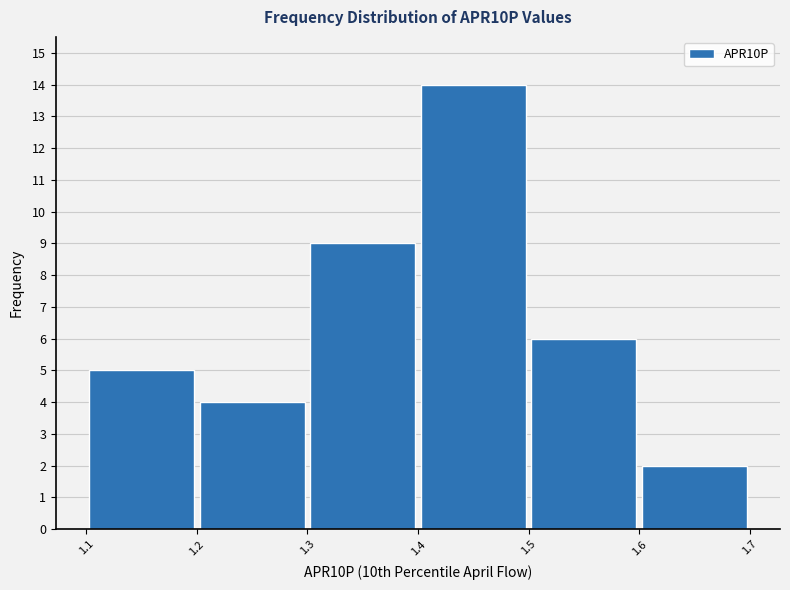

Reading left to right, list every bar in this chart as the range it spans on the x-axis followed by its height. The values are not printed on the chart, so give them approximately, as read against the axis.

1.1 to 1.2: 5
1.2 to 1.3: 4
1.3 to 1.4: 9
1.4 to 1.5: 14
1.5 to 1.6: 6
1.6 to 1.7: 2